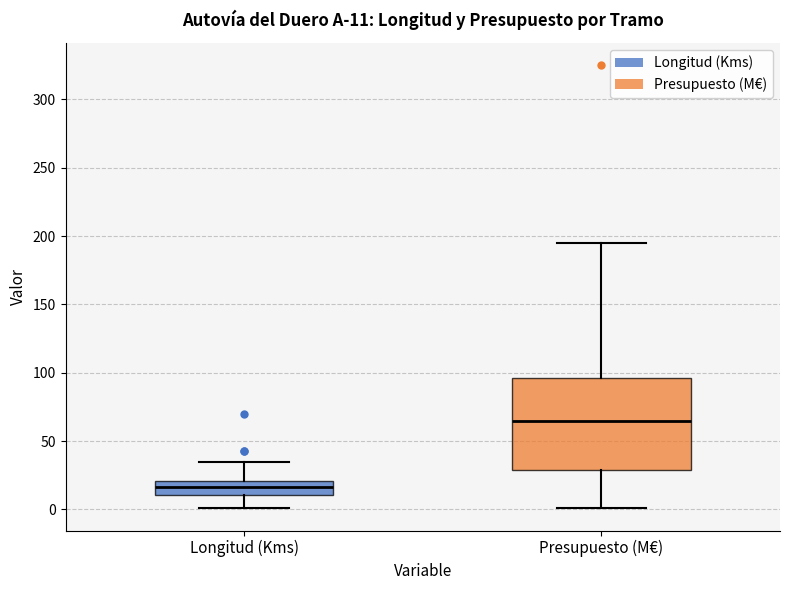

Which box is the tallest, from its lower edge to its upper edge?

Presupuesto (M€)